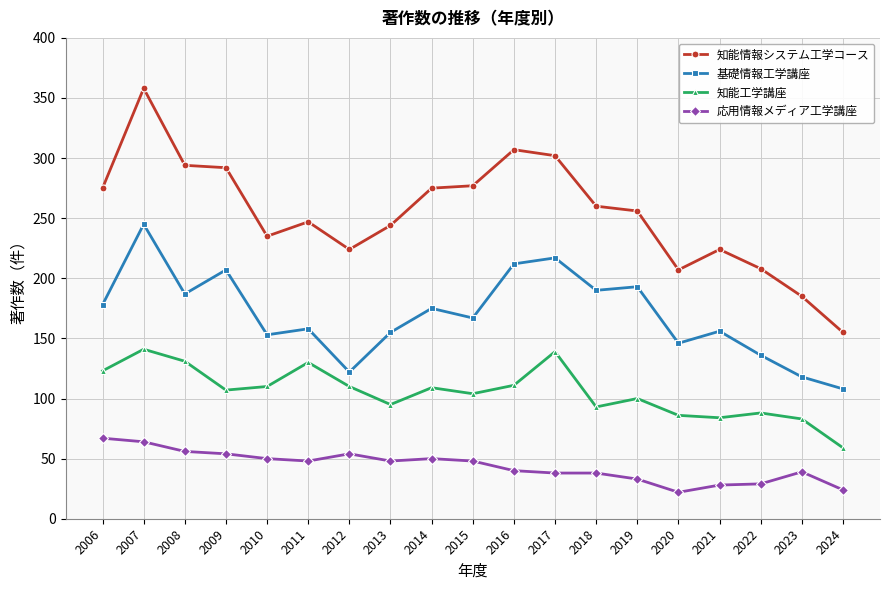

What is the total value across all series at 2018?

581